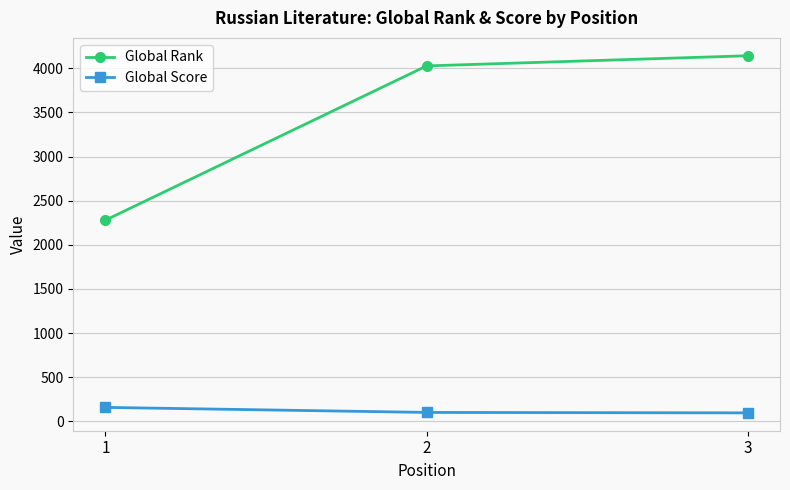

Rank the series by their average value, from lowest to highest.

Global Score, Global Rank